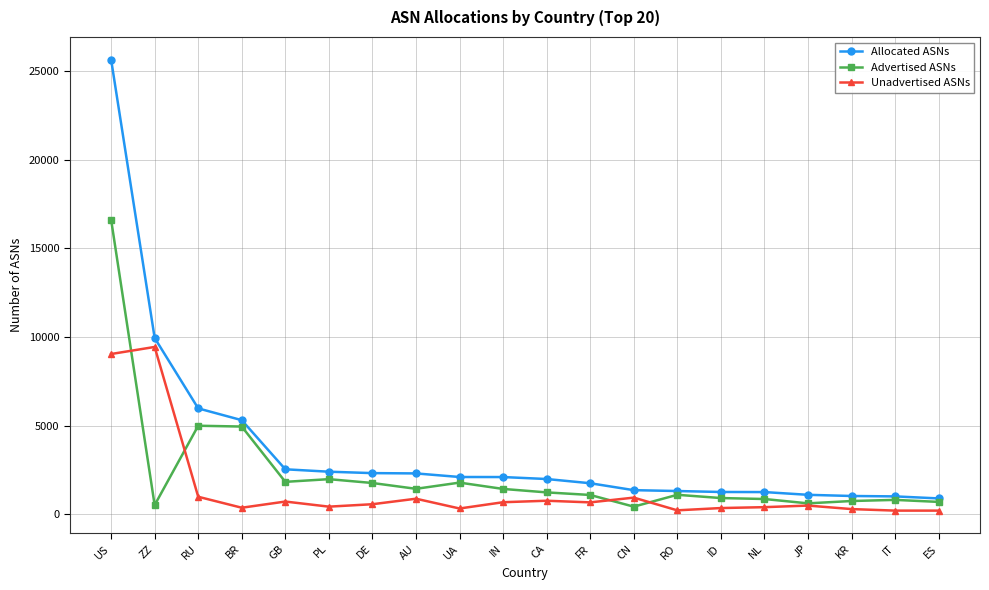

At which category does Unadvertised ASNs reach its first local peak?

ZZ